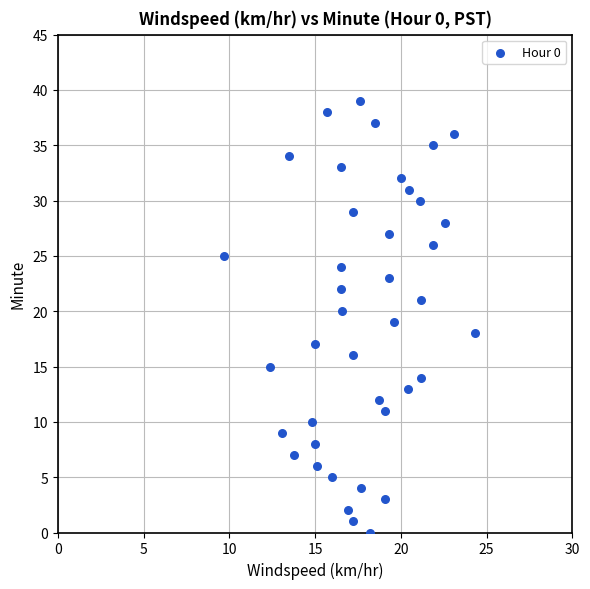

What is the range of Y values (max minus min)?

39